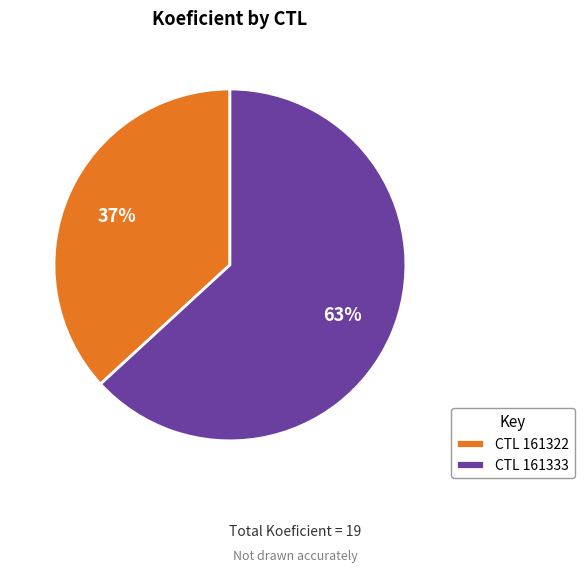

Between CTL 161333 and CTL 161322, which is larger?

CTL 161333